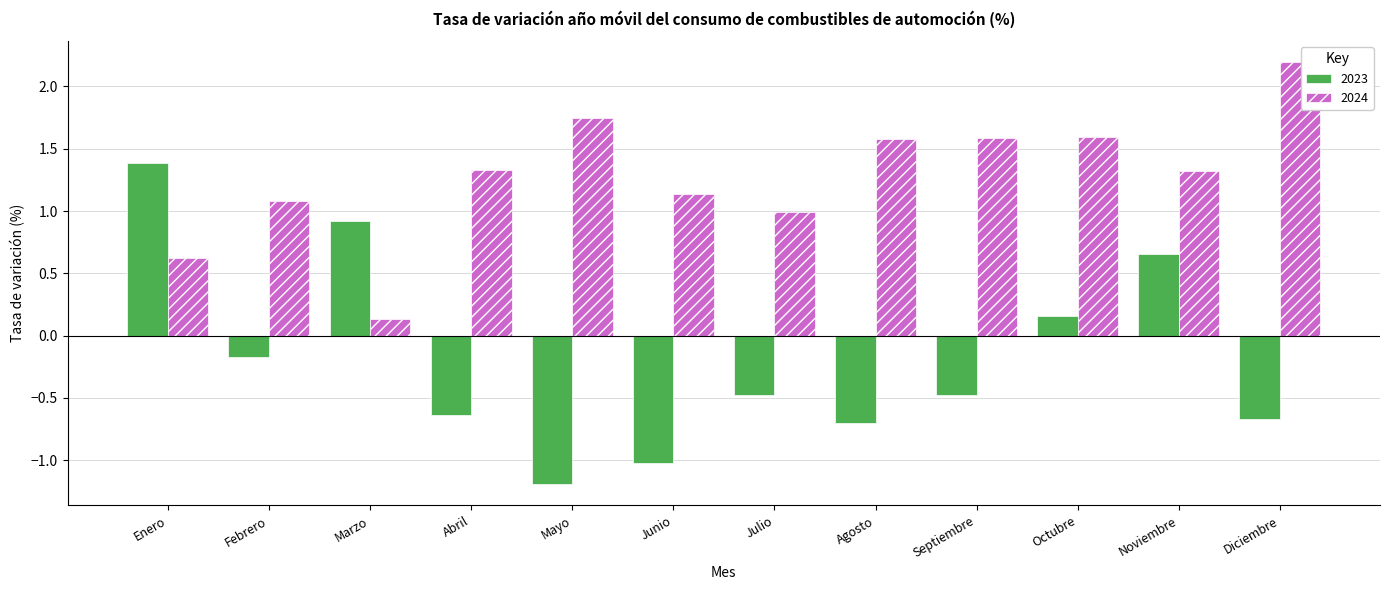

At which label does 2024 reach its peak?

Diciembre